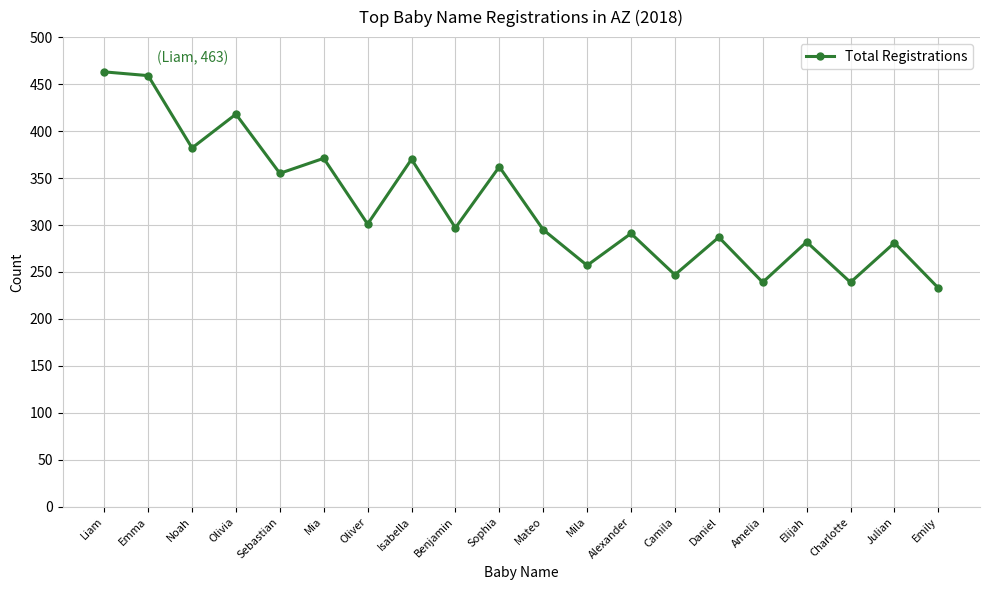

What is the average value?

321